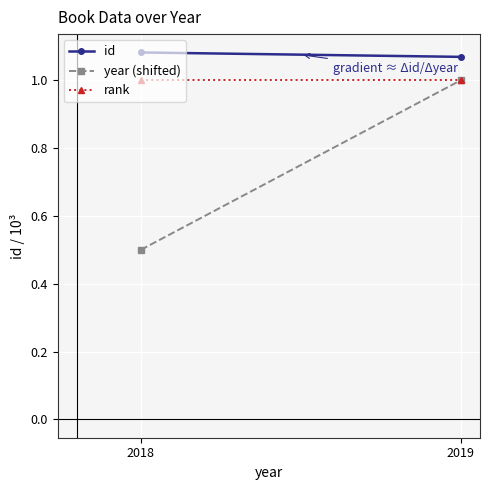

Is the value of year (shifted) at 2018 greater than the value of id at 2018?

No